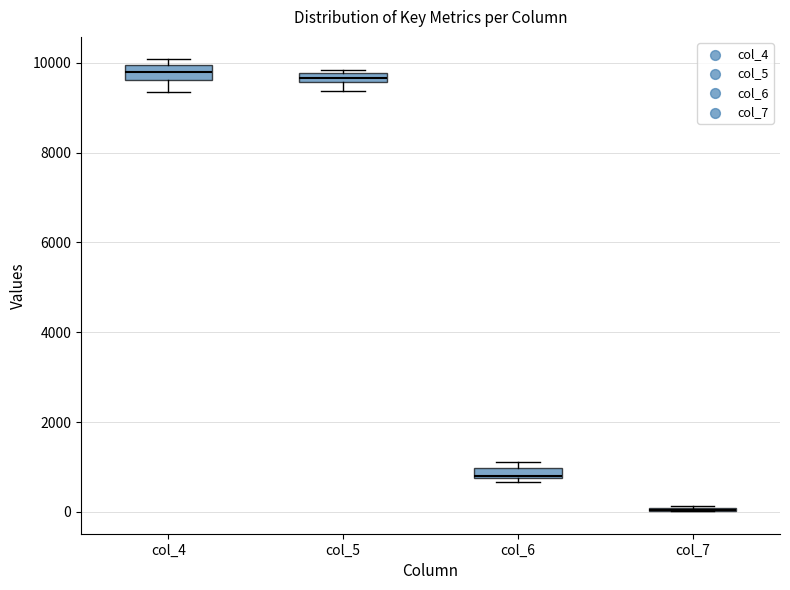

Where is the upper edge of the box for col_6 on the y-axis? The values are not printed on the chart, so give them approximately, as read against the axis.

1000